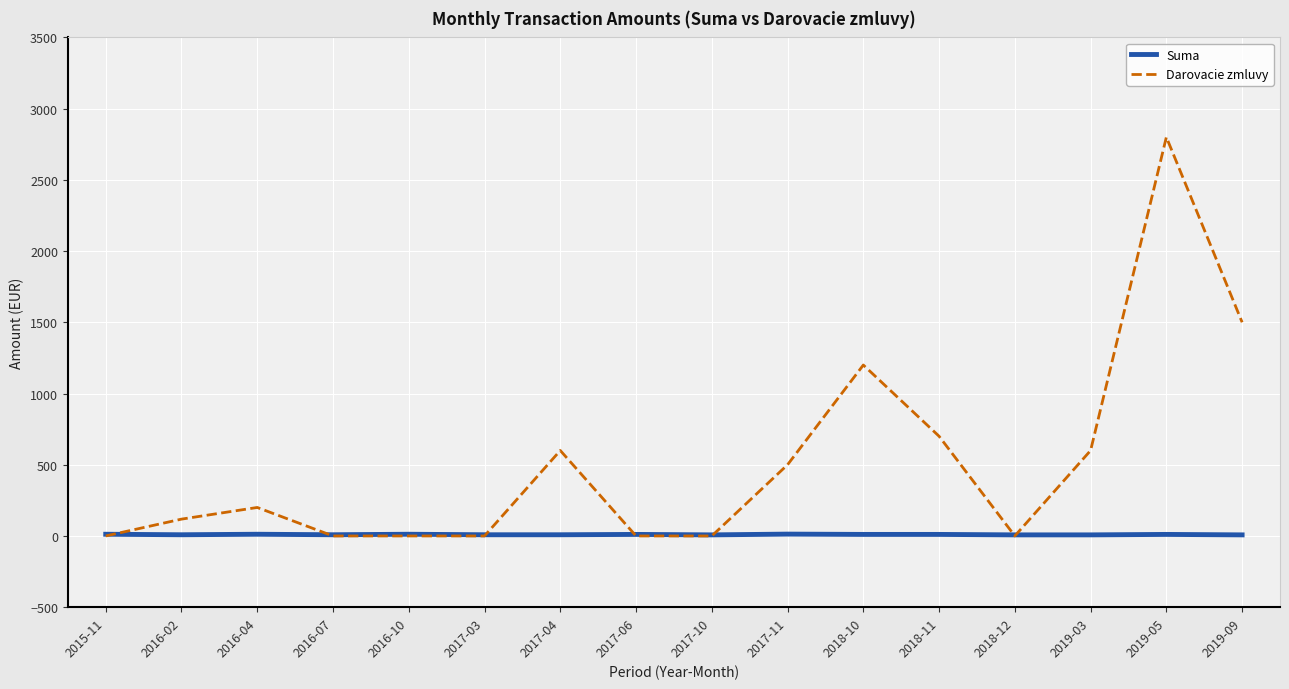

How many categories are shown in the chart?

16